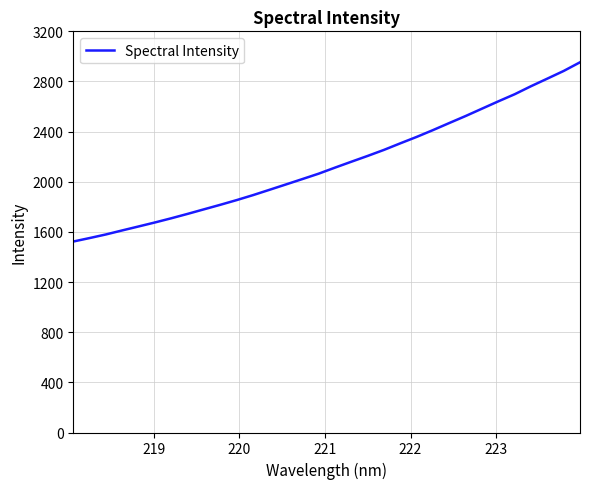

What is the maximum value shown in the chart?

2953.0